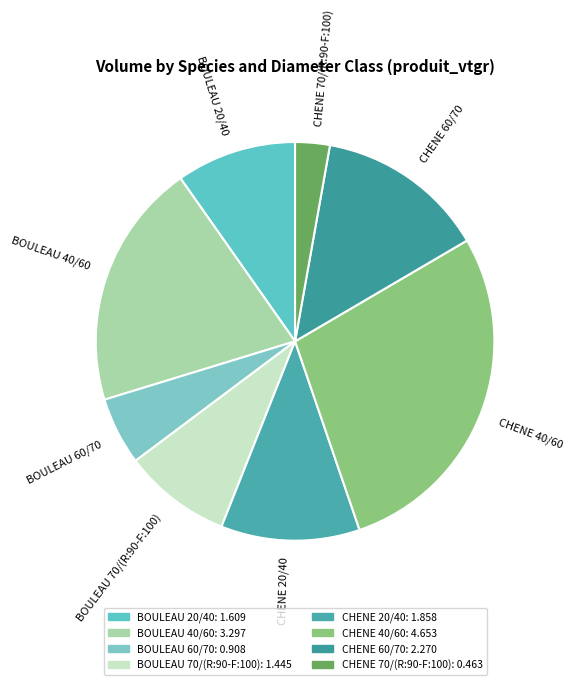

The CHENE 20/40 slice represents 19% of the pie. True or false?

False